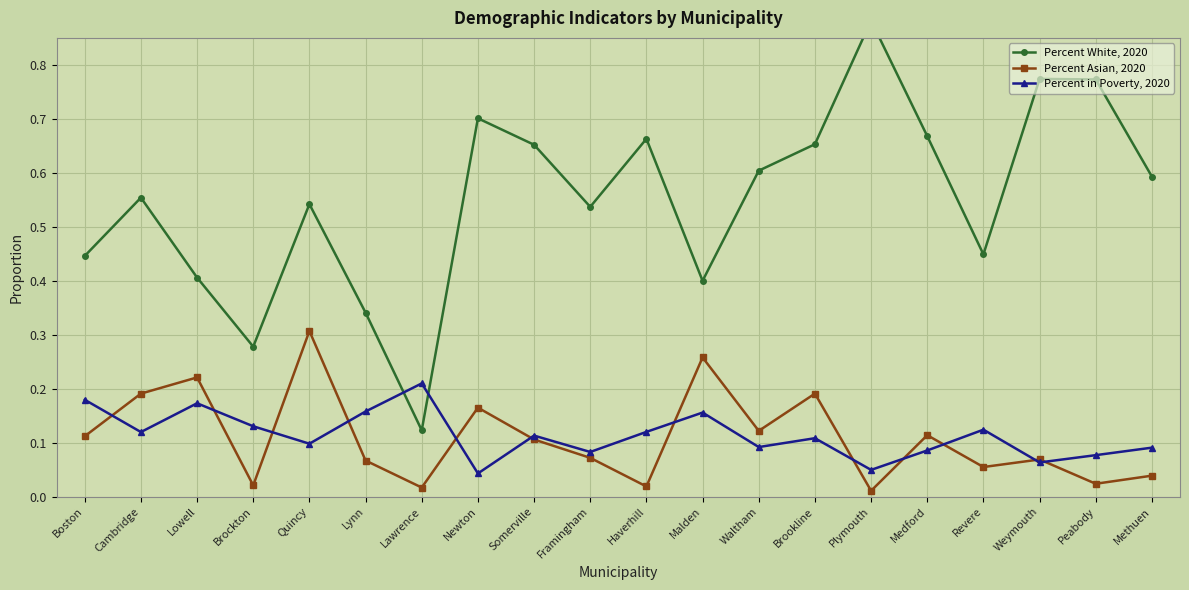

Rank the categories by Percent in Poverty, 2020 value from highest to lowest.

Lawrence, Boston, Lowell, Lynn, Malden, Brockton, Revere, Haverhill, Cambridge, Somerville, Brookline, Quincy, Waltham, Methuen, Medford, Framingham, Peabody, Weymouth, Plymouth, Newton